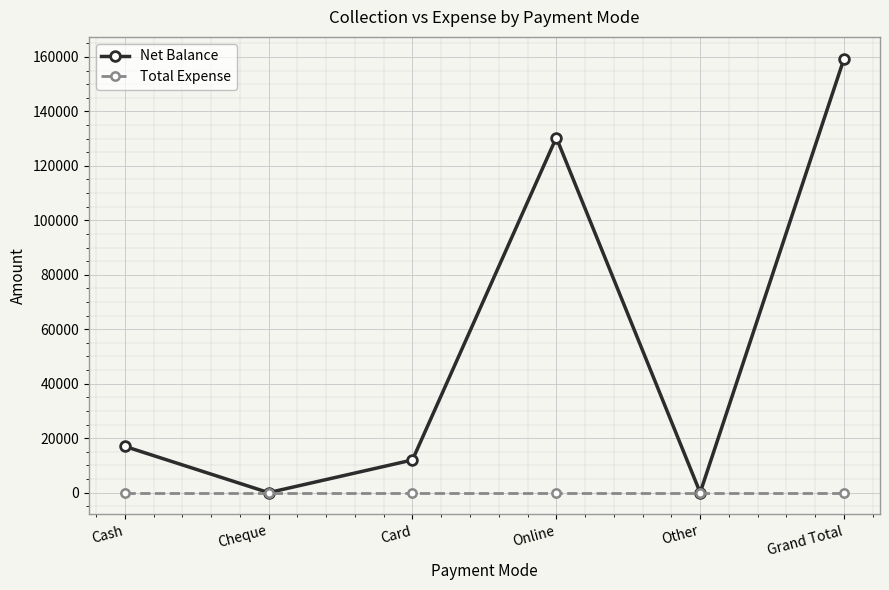

Which series has the widest spread of values?

Net Balance